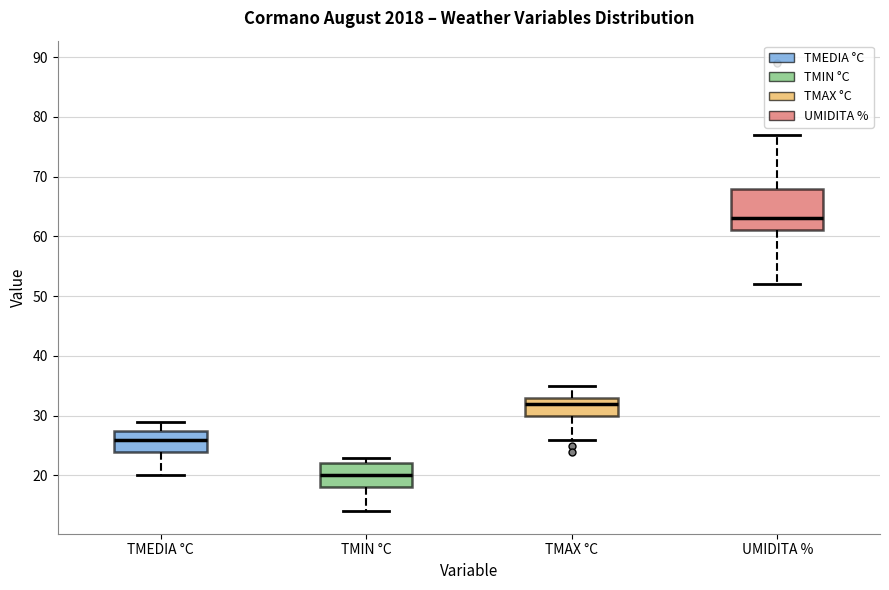

Which box has the highest median line?

UMIDITA %